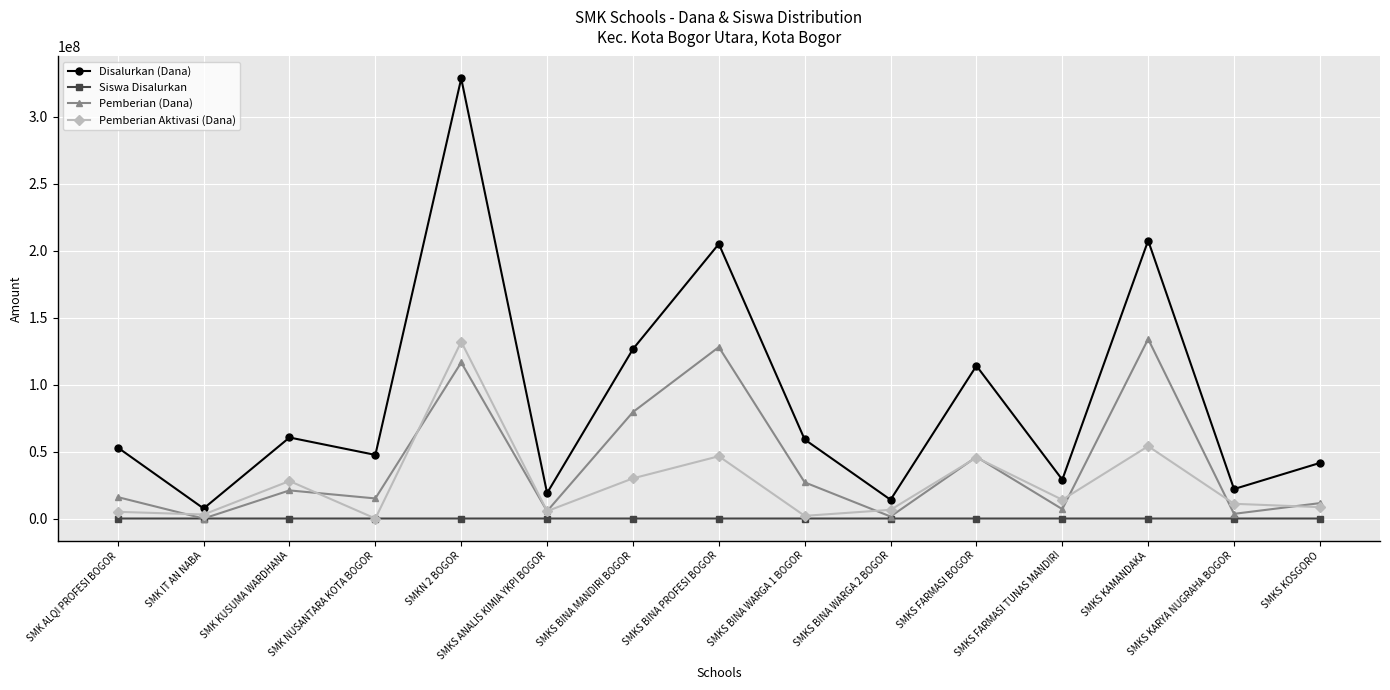

Is the value of Siswa Disalurkan at SMK NUSANTARA KOTA BOGOR greater than the value of Pemberian (Dana) at SMKS BINA MANDIRI BOGOR?

No